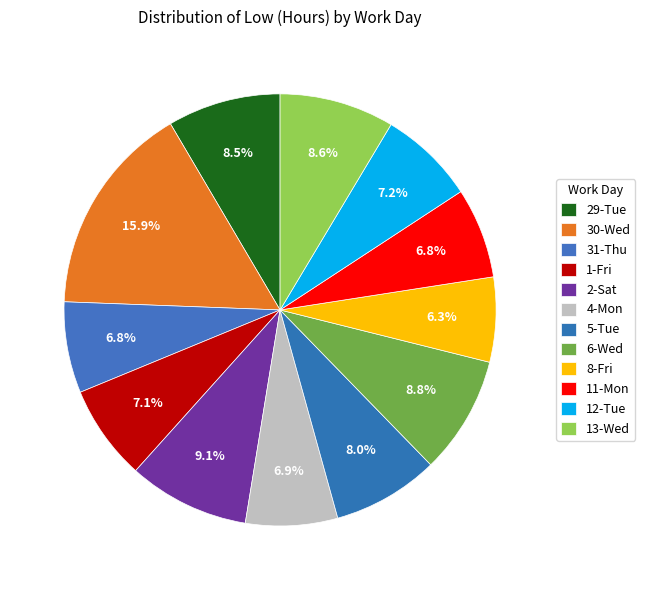

What portion of the pie excludes 12-Tue?

92.8%